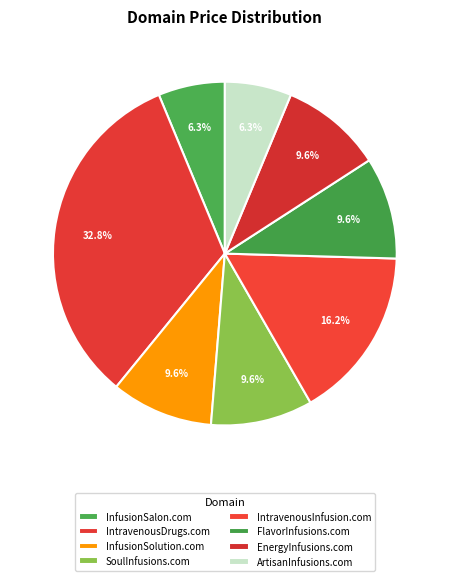

What is the largest slice in the pie chart?

IntravenousDrugs.com